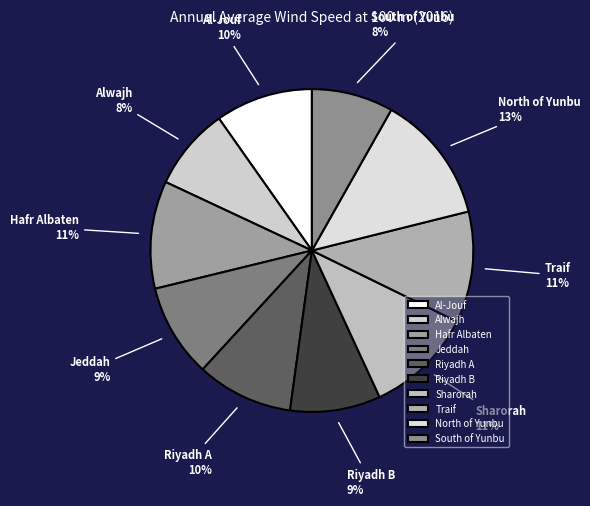

True or false: North of Yunbu accounts for 13% of the total.

True